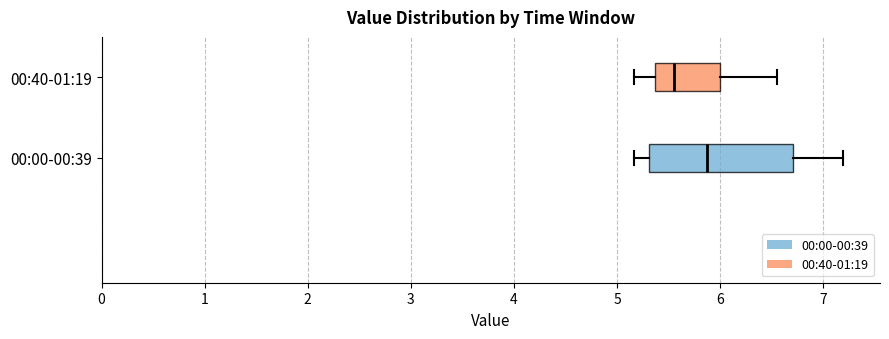

Which box's median line is the furthest to the left?

00:40-01:19